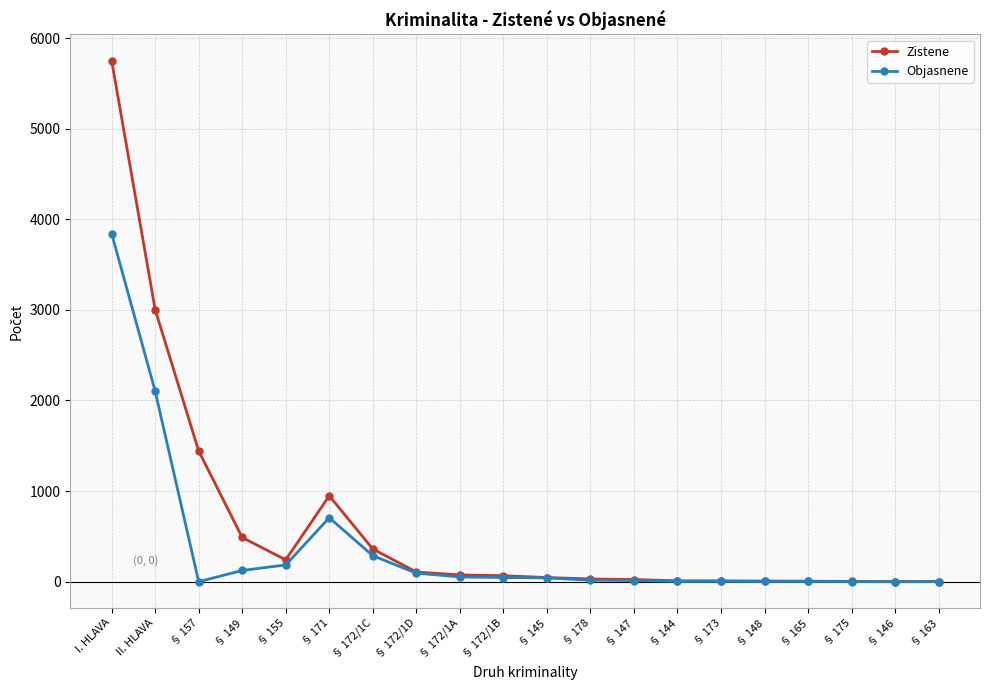

What are all the series names shown in the legend?

Zistene, Objasnene